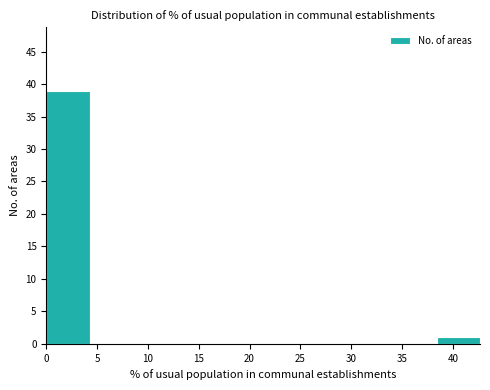

Reading left to right, transcribe this chart: for each bar, give the range it covers on the x-axis and its height. Neither the bar edges nor the heights are printed on the chart, so give them approximately, as read against the axes.

0.0 to 4.5: 39
4.5 to 8.5: 0
8.5 to 13.0: 0
13.0 to 17.0: 0
17.0 to 21.5: 0
21.5 to 25.5: 0
25.5 to 30.0: 0
30.0 to 34.0: 0
34.0 to 38.5: 0
38.5 to 42.5: 1